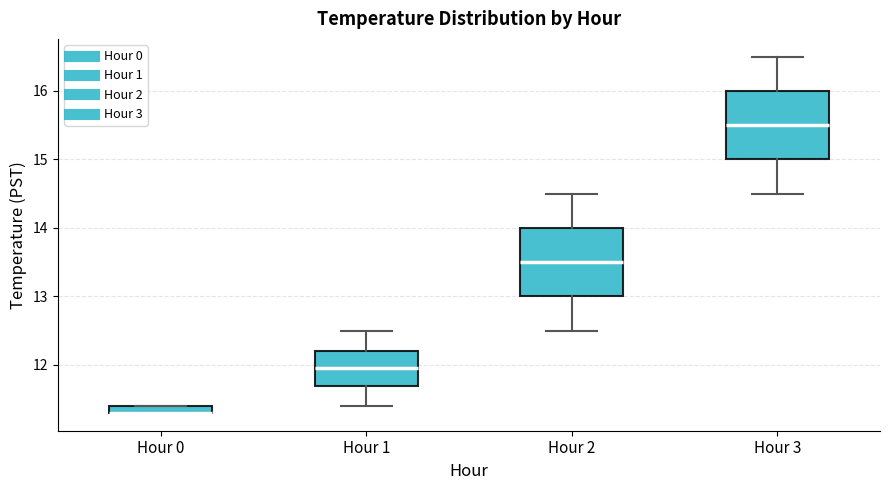

Where does the median line of the box for Hour 1 sit on the y-axis? The values are not printed on the chart, so give them approximately, as read against the axis.

12.0